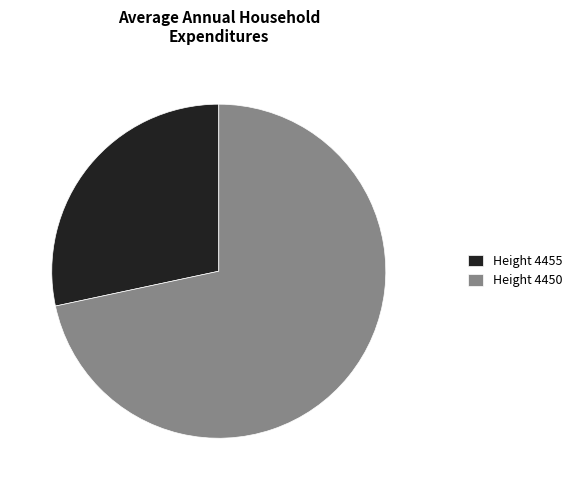

Do Height 4450 and Height 4455 together represent more than half of the pie?

Yes